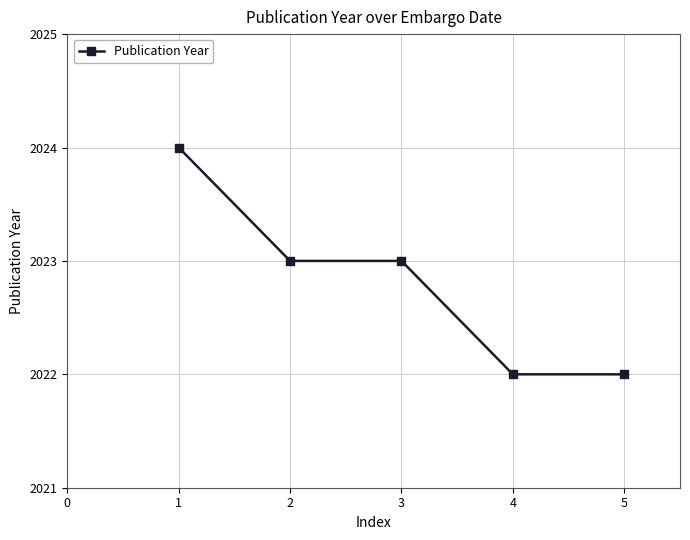

Does the chart display data point markers on the line(s)?

Yes